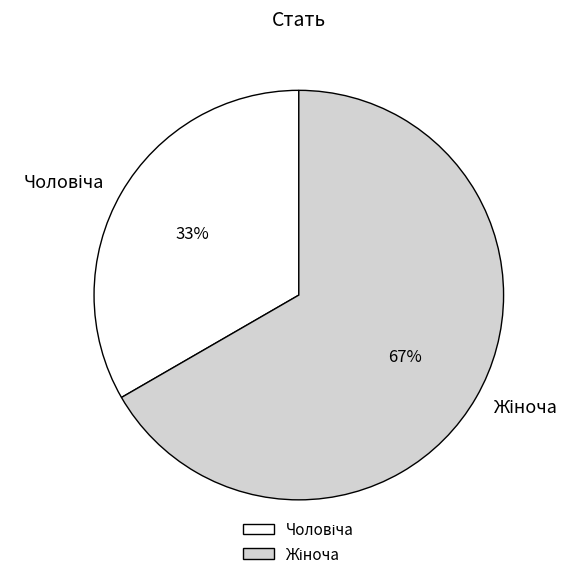

Is there a majority slice in this chart?

Yes